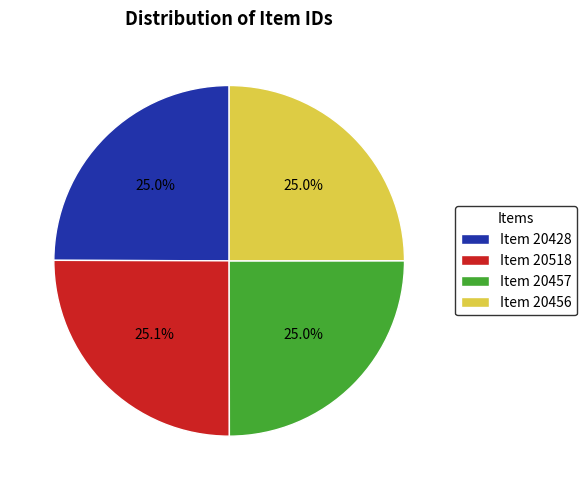

What percentage is NOT represented by Item 20457?

75.0%